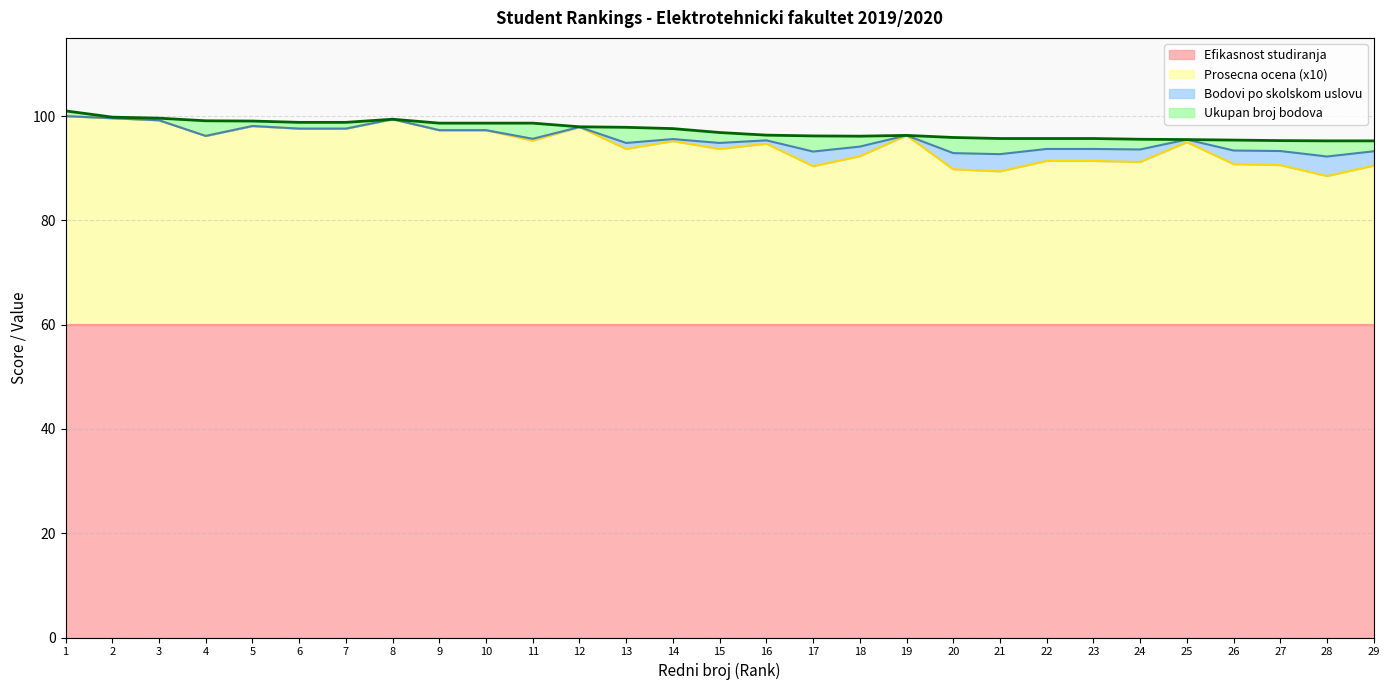

What is the highest value of the Efikasnost studiranja series?

60.0